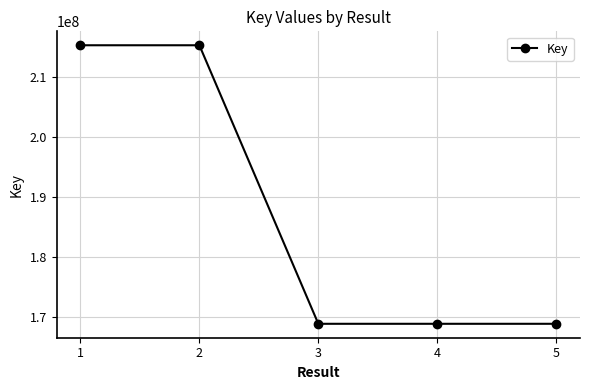

How many values are below 168858925?

2